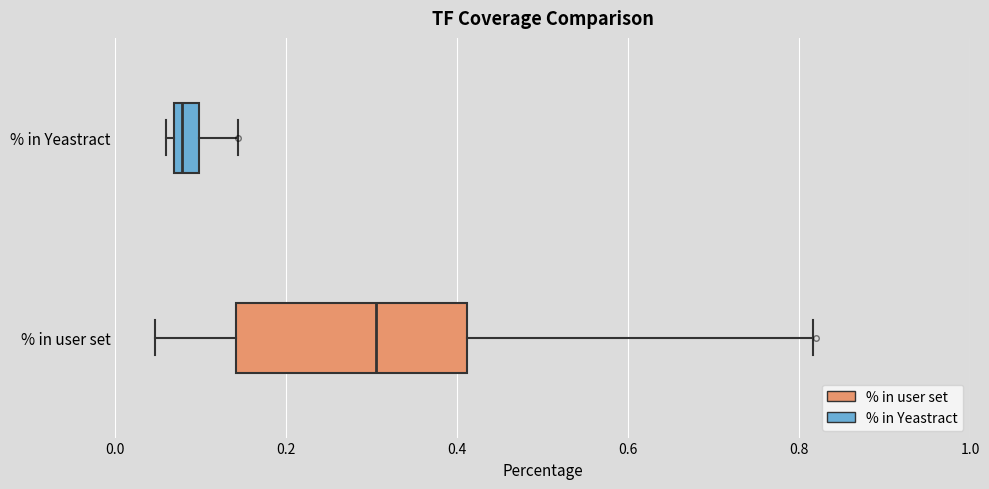

Where does the median line of the box for % in Yeastract sit on the x-axis? The values are not printed on the chart, so give them approximately, as read against the axis.

0.08